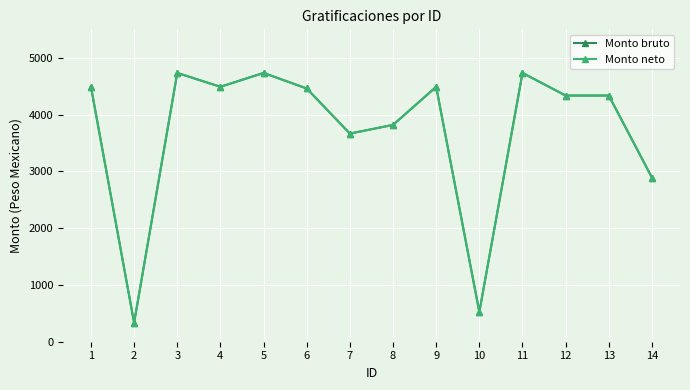

True or false: Monto bruto and Monto neto intersect in this chart.

False